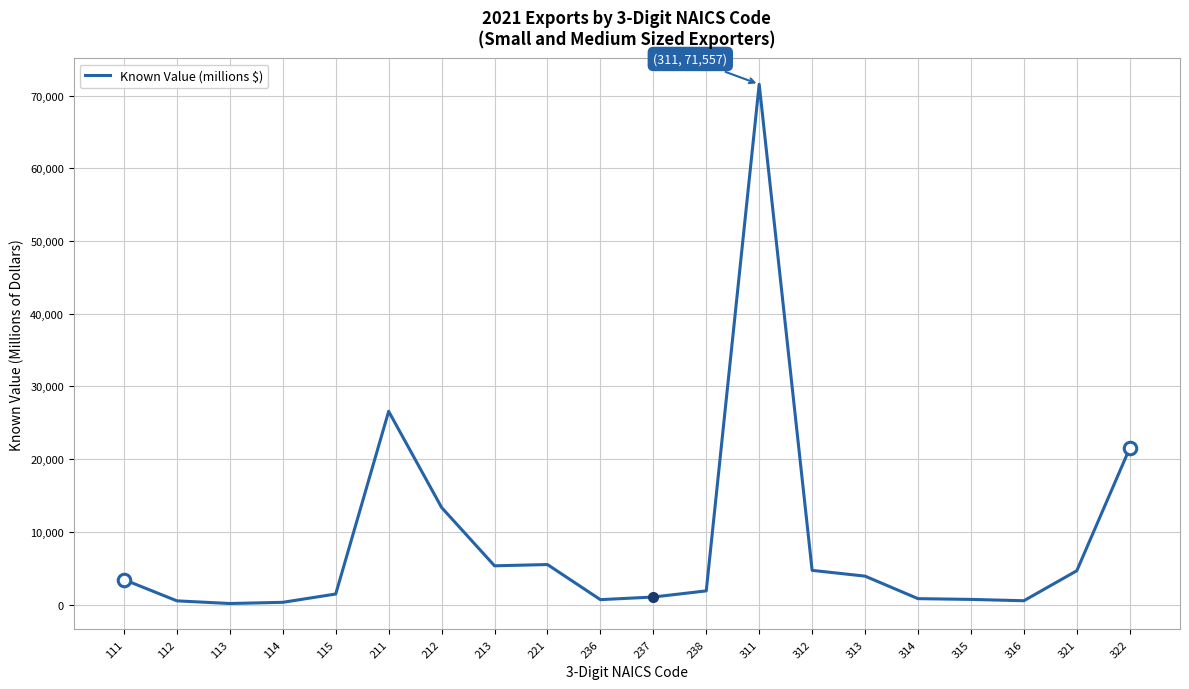

Does the chart display data point markers on the line(s)?

No